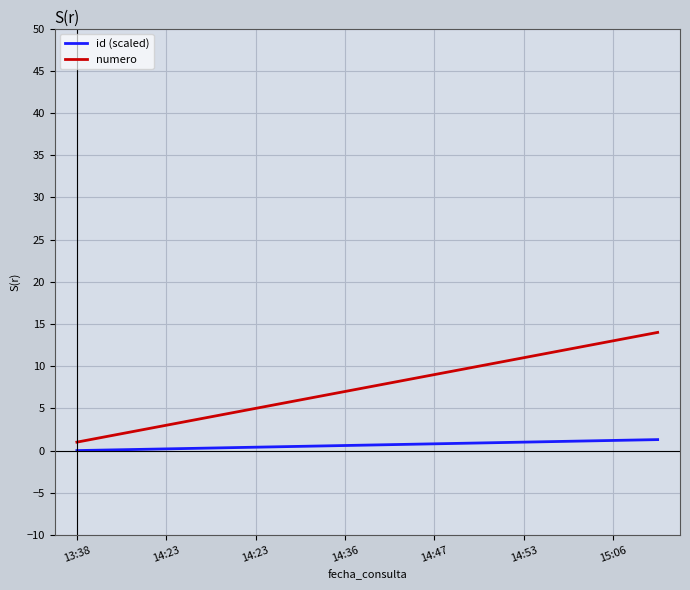

Rank the series by their average value, from highest to lowest.

numero, id (scaled)